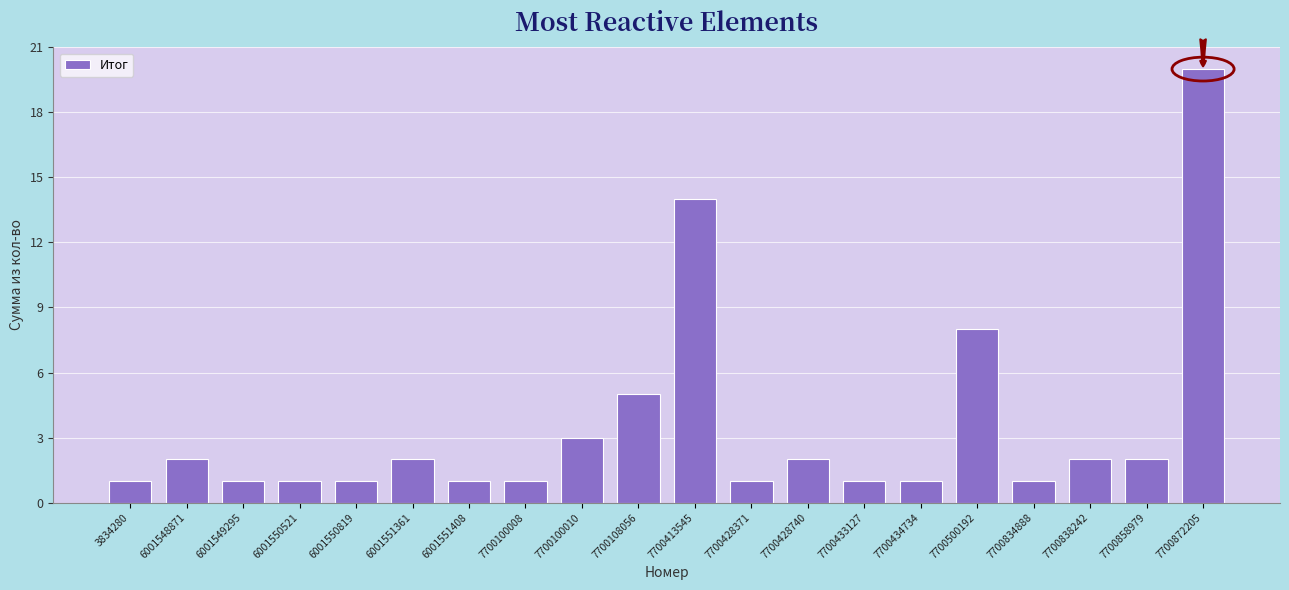

What is the average value?

4